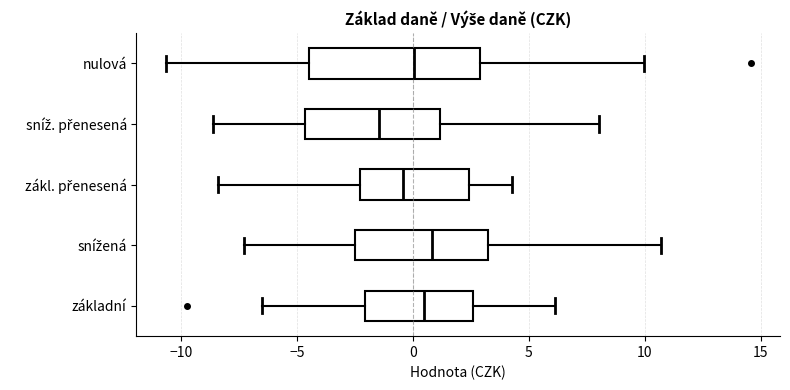

Which box is the widest, from its left edge to its right edge?

nulová